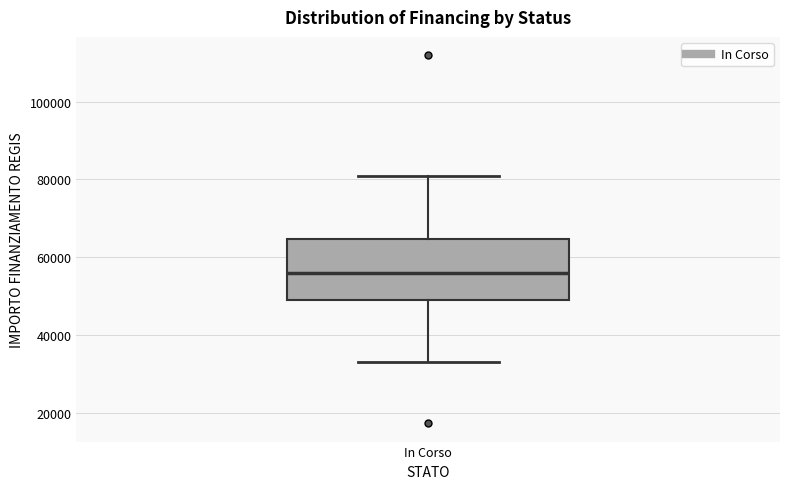

Read this box plot against the y-axis: the position of the median line, the range covered by the box, and the ends of both whiskers. The values are not printed on the chart, so give them approximately, as read against the axis.

median 56000, box 50000 to 64000, whiskers 32000 to 80000